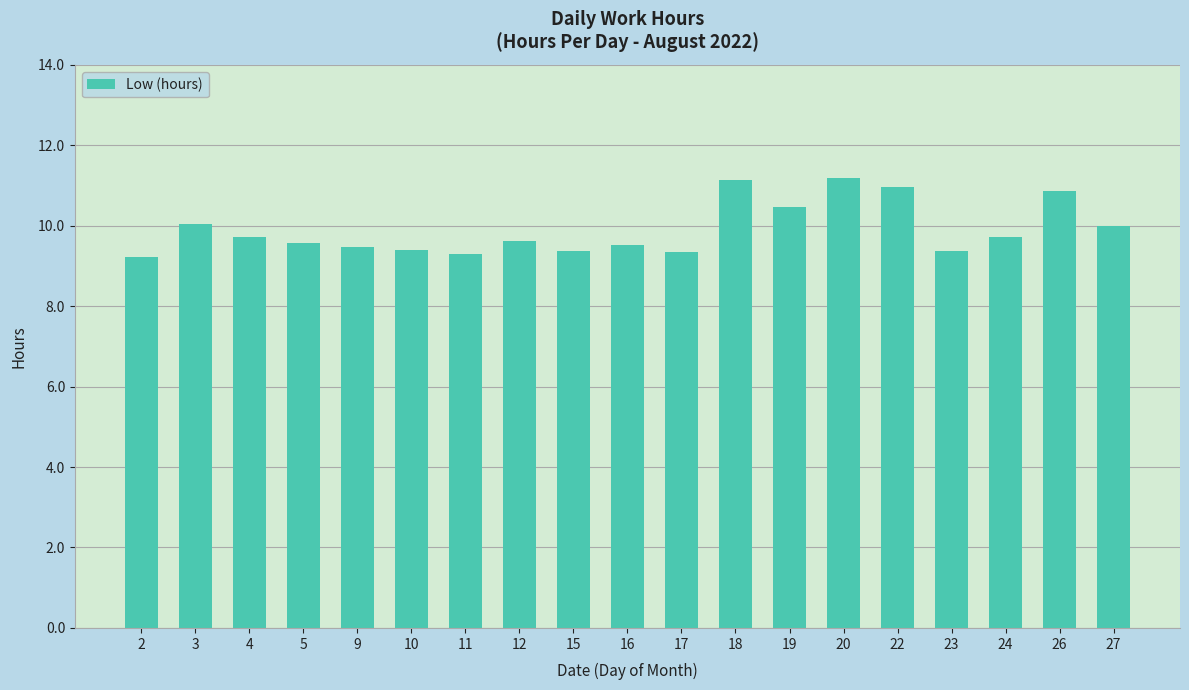

What is the minimum value shown in the chart?

9.2